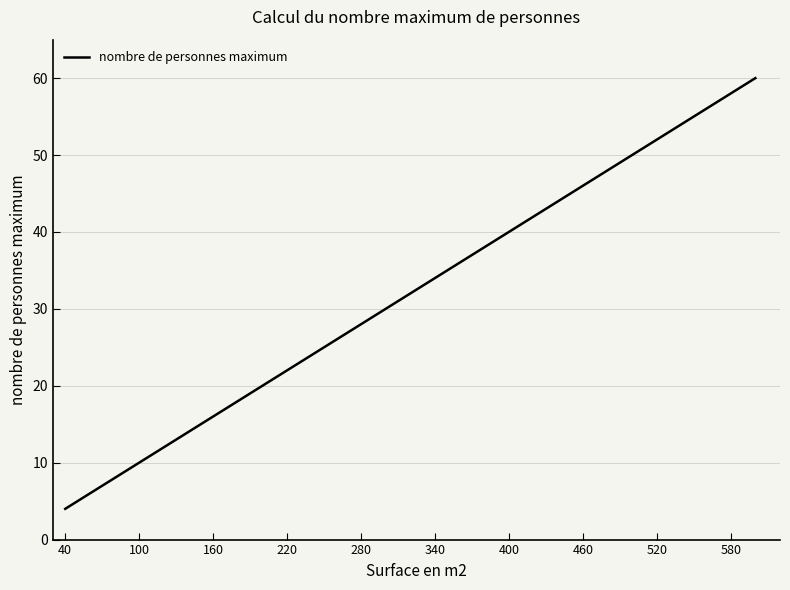

What is the difference between the maximum and minimum values?

56